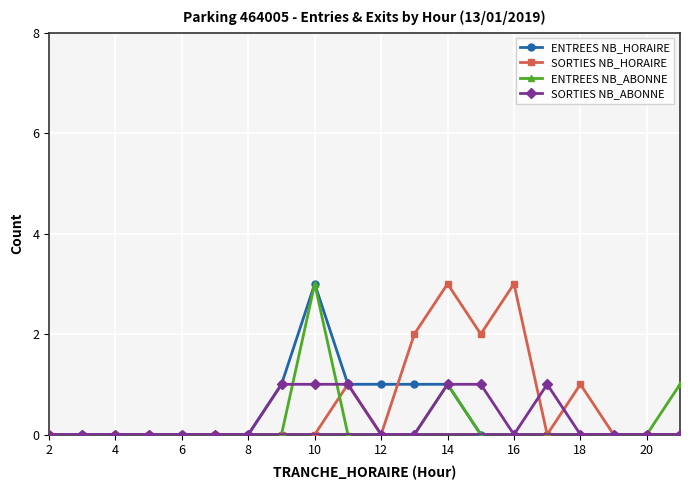

How many interior local peaks does the SORTIES NB_HORAIRE series have?

4